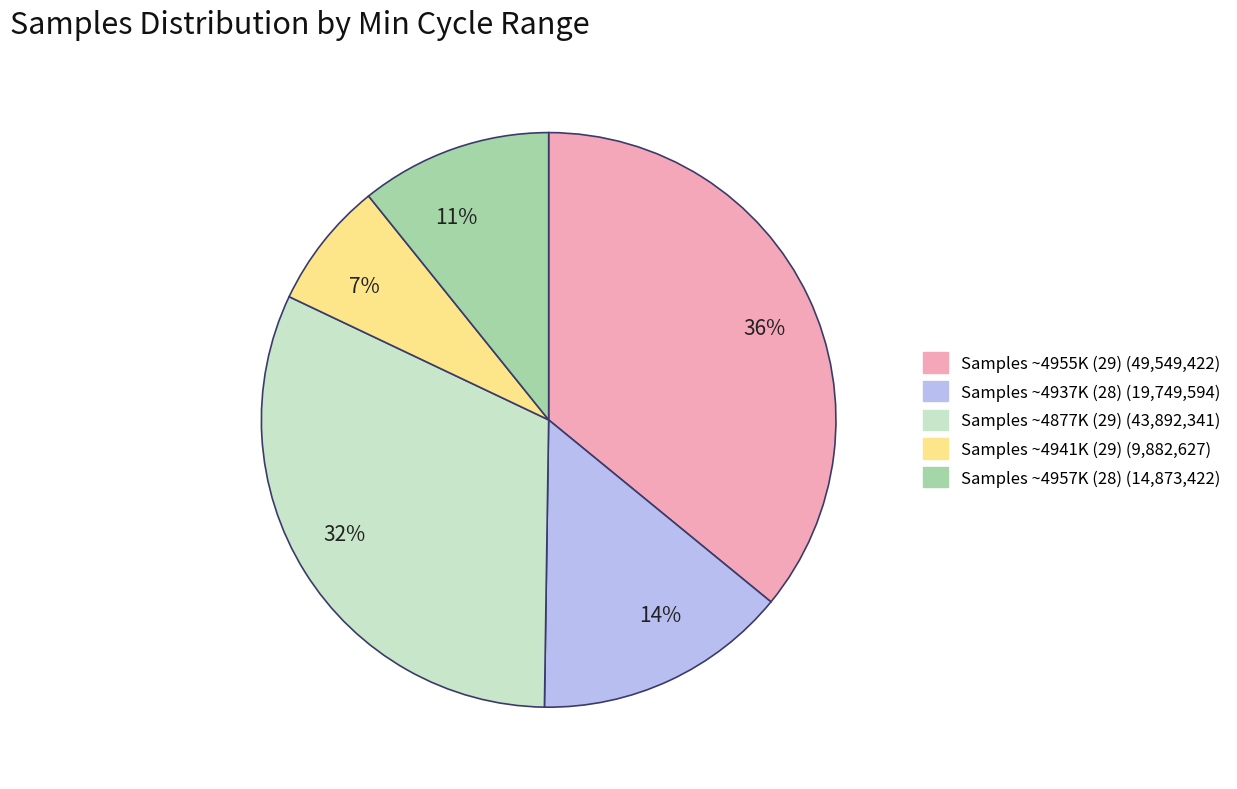

Count the number of slices in the pie.

5